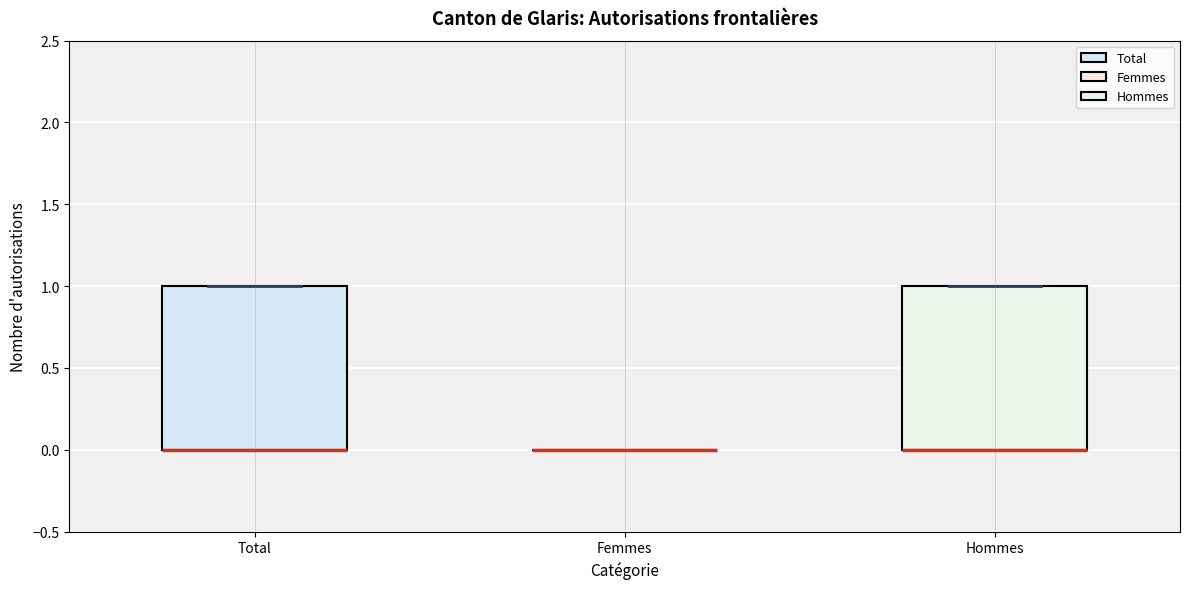

Where is the lower edge of the box for Hommes on the y-axis? The values are not printed on the chart, so give them approximately, as read against the axis.

0